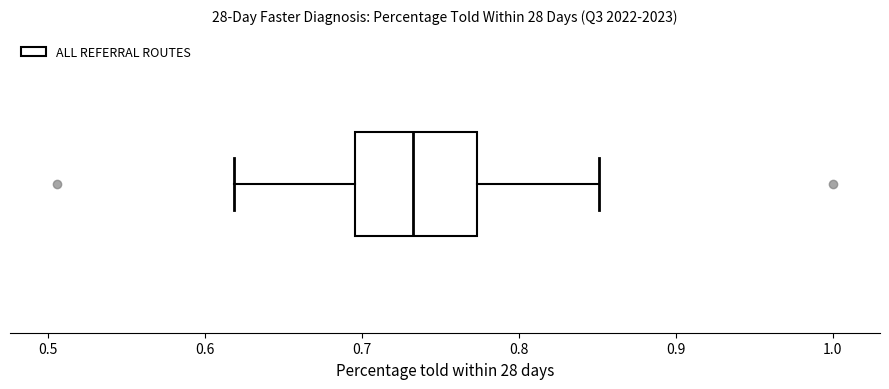

Where does the left whisker of the box end on the x-axis? The values are not printed on the chart, so give them approximately, as read against the axis.

0.62